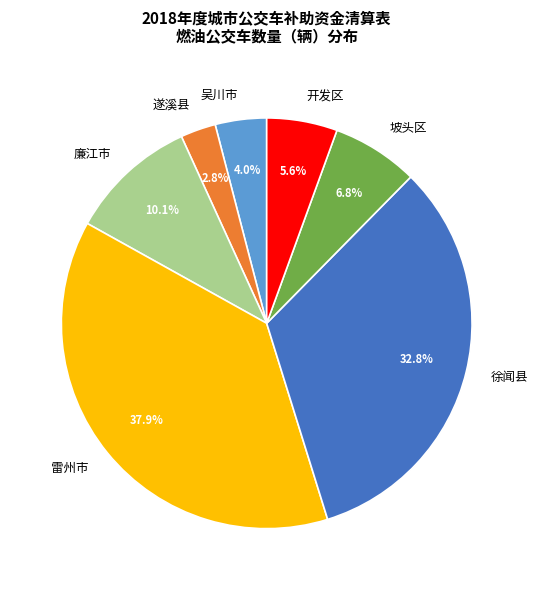

How many slices are in this pie chart?

7